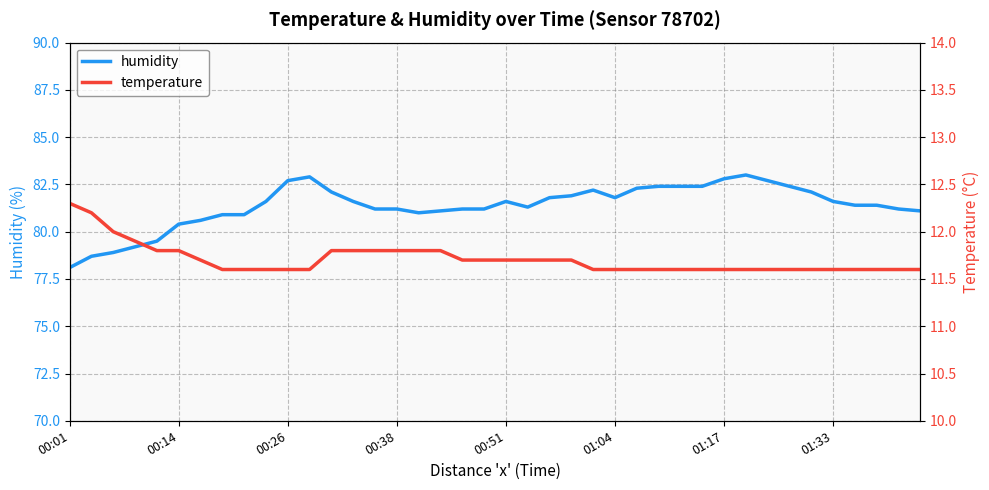

Reading left to right, list all the values displayed in this chart.

humidity: 78.1	78.7	78.9	79.2	79.5	80.4	80.6	80.9	80.9	81.6	82.7	82.9	82.1	81.6	81.2	81.2	81.0	81.1	81.2	81.2	81.6	81.3	81.8	81.9	82.2	81.8	82.3	82.4	82.4	82.4	82.8	83.0	82.7	82.4	82.1	81.6	81.4	81.4	81.2	81.1
temperature: 12.3	12.2	12.0	11.9	11.8	11.8	11.7	11.6	11.6	11.6	11.6	11.6	11.8	11.8	11.8	11.8	11.8	11.8	11.7	11.7	11.7	11.7	11.7	11.7	11.6	11.6	11.6	11.6	11.6	11.6	11.6	11.6	11.6	11.6	11.6	11.6	11.6	11.6	11.6	11.6